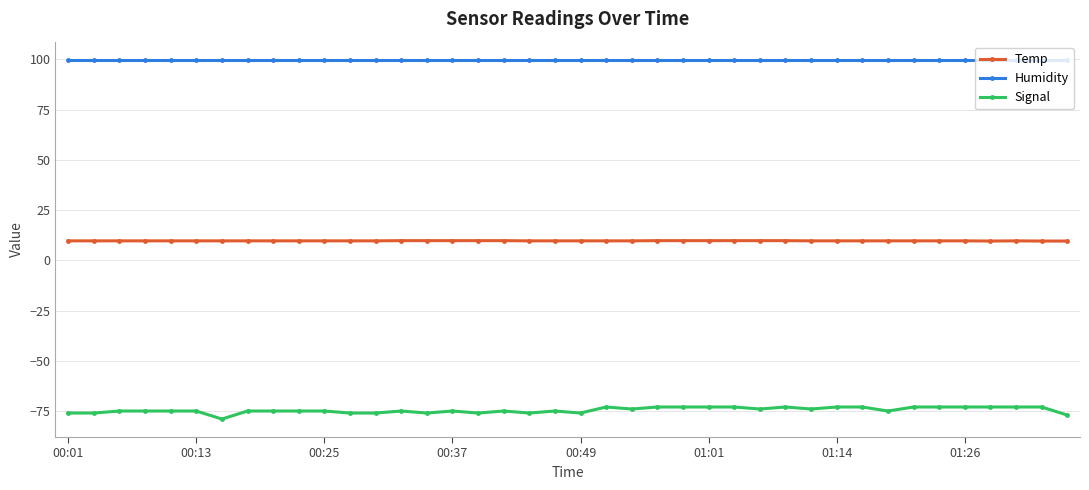

What is the average value of the Temp series?

9.7